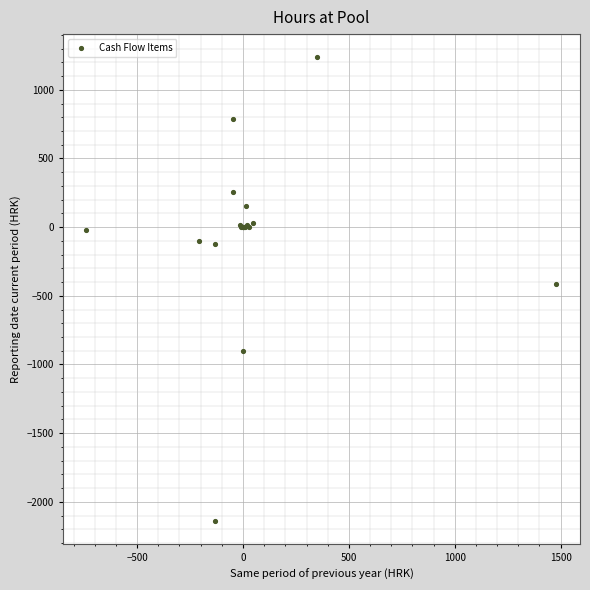

What Y value in the scatter plot is closest to -452?

-413.5